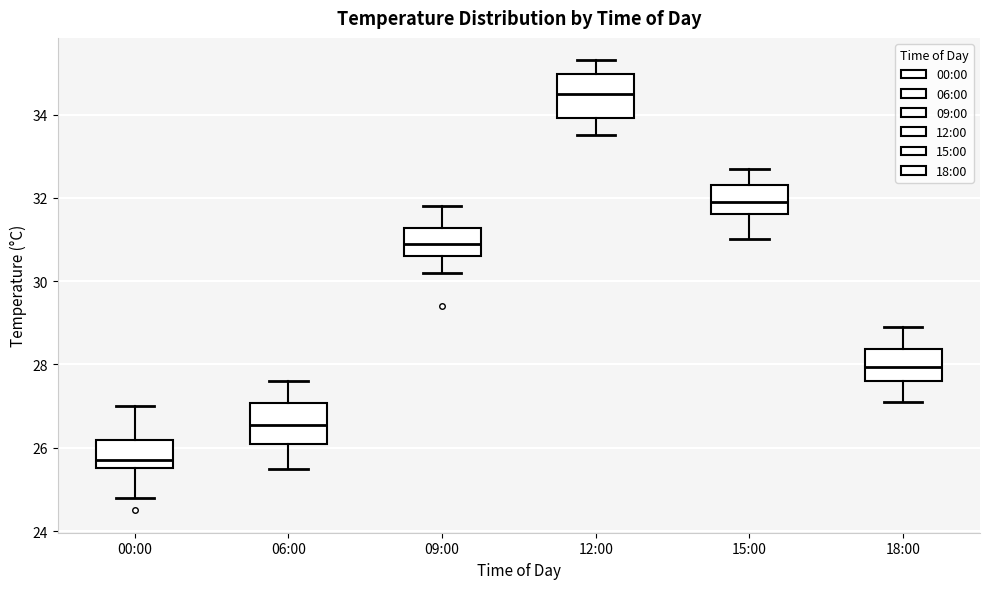

Which box's median line is the highest?

12:00